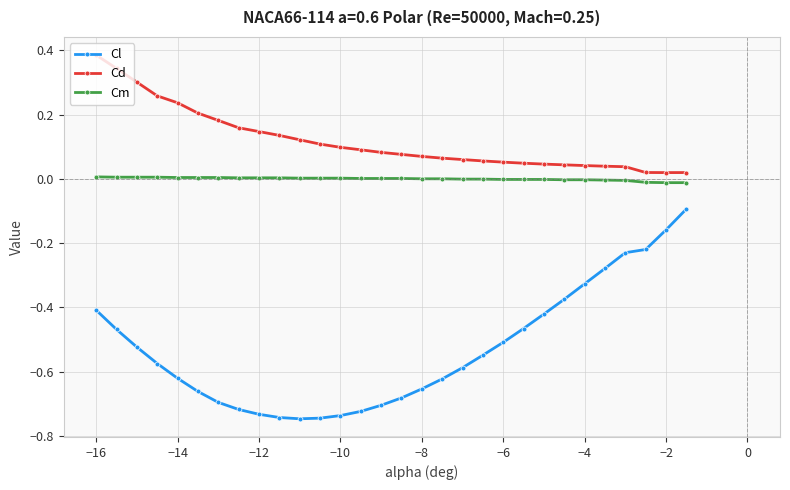

True or false: Cl and Cm intersect in this chart.

False